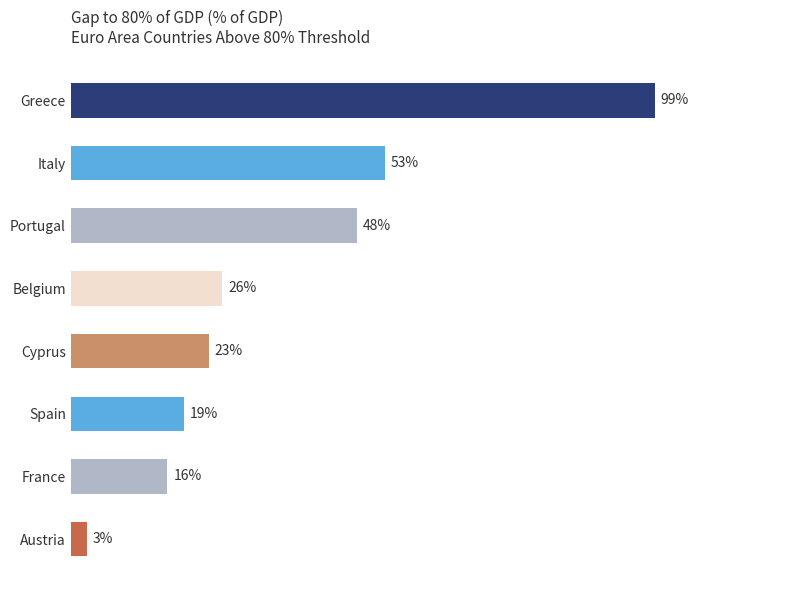

What is the maximum value shown in the chart?

98.8